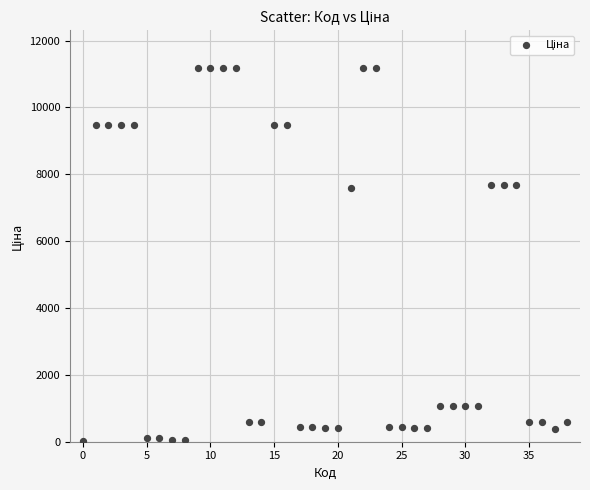

What is the range of Y values (max minus min)?

11156.1